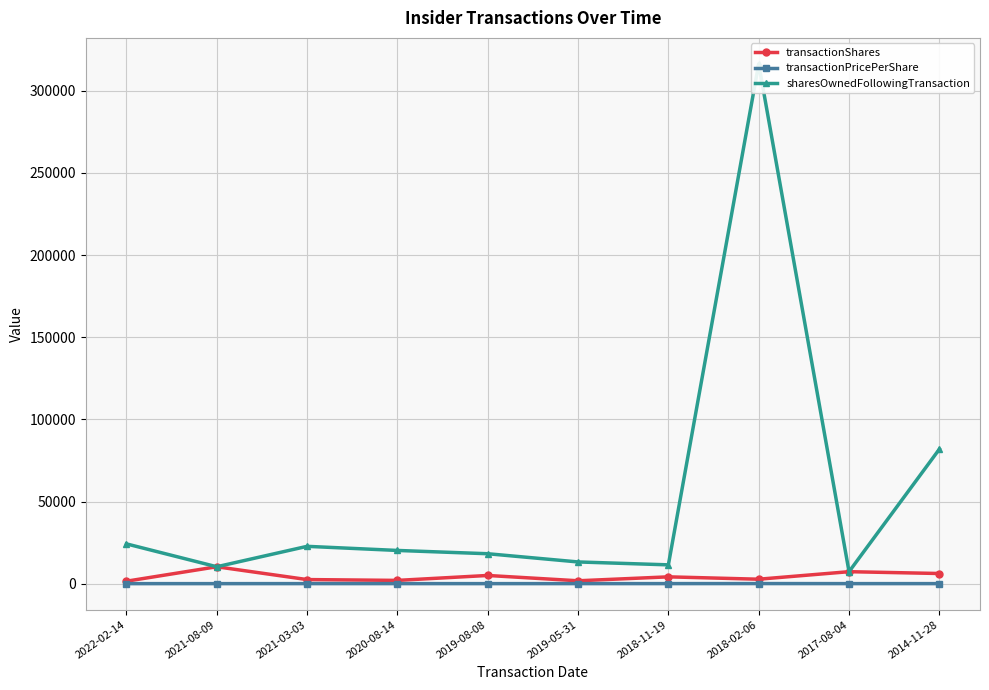

What is the difference between the sharesOwnedFollowingTransaction values at 2021-08-09 and 2022-02-14?

13925.0